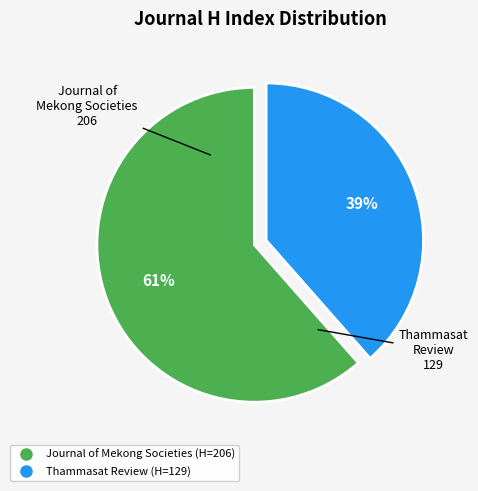

Combined, do Thammasat Review and Journal of Mekong Societies account for over 50%?

Yes